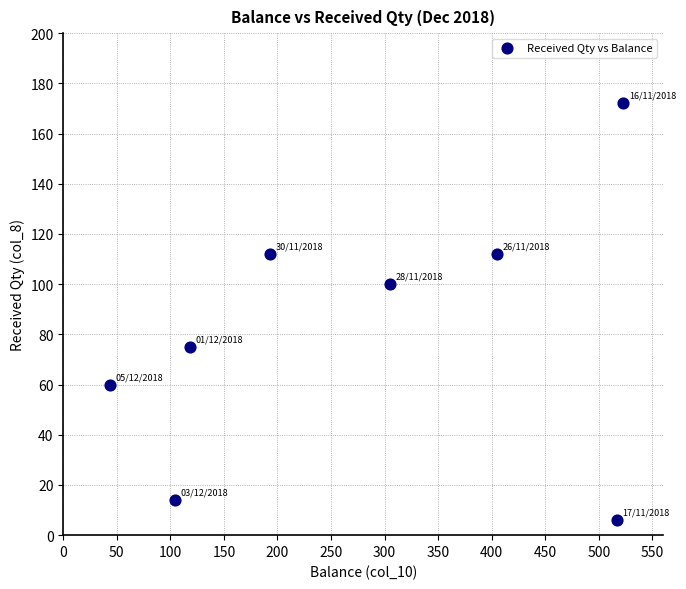

What is the average X value?

276